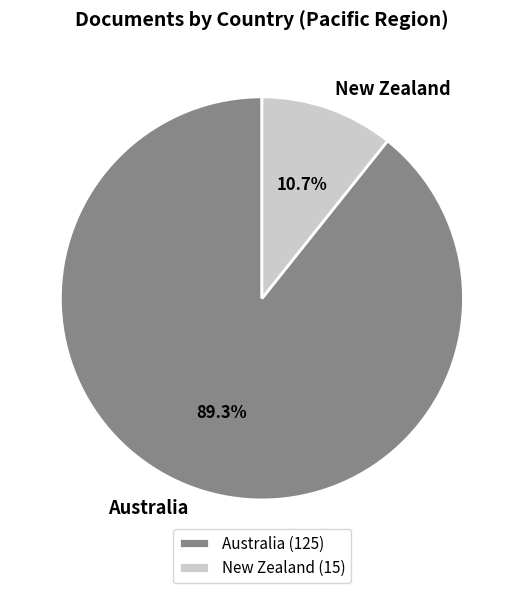

Which category has the smallest portion of the pie?

New Zealand